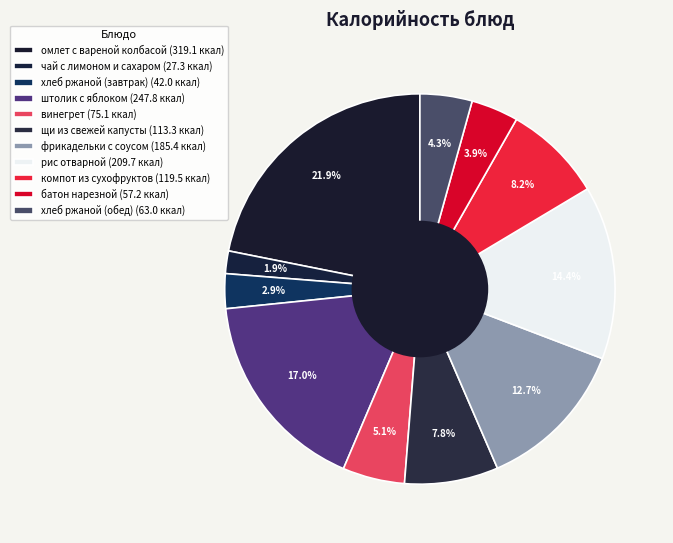

What is the ratio of the value at омлет с вареной колбасой to the value at щи из свежей капусты?

2.8